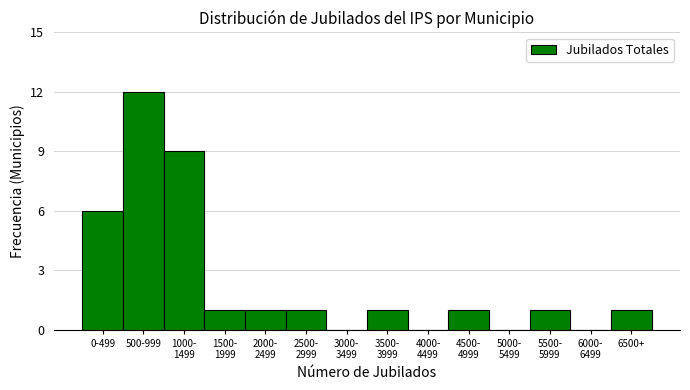

What is the sum of all values?

34